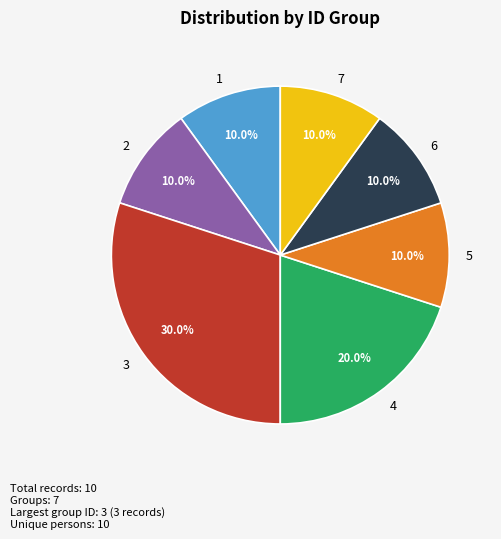

Is it true that 5 is 10% of the pie?

True